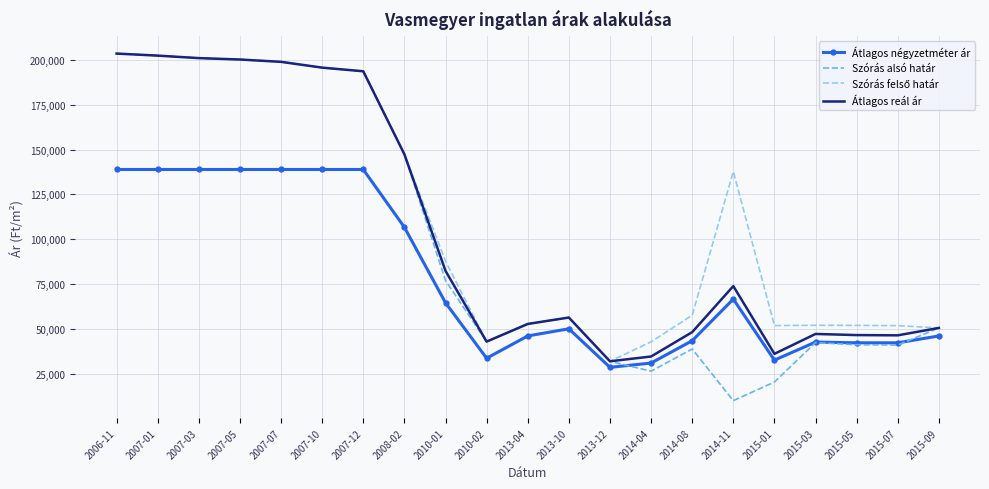

Which series has the largest range (max minus min)?

Szórás alsó határ